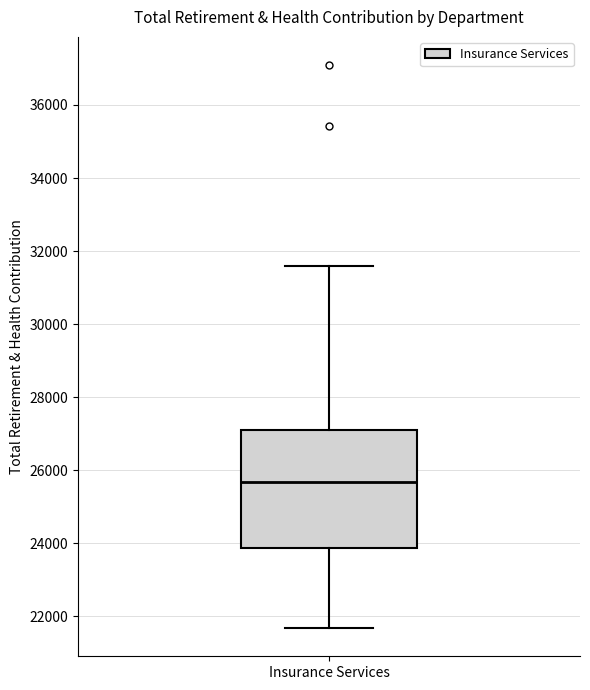

Read this box plot against the y-axis: the position of the median line, the range covered by the box, and the ends of both whiskers. The values are not printed on the chart, so give them approximately, as read against the axis.

median 25600, box 23800 to 27200, whiskers 21600 to 31600